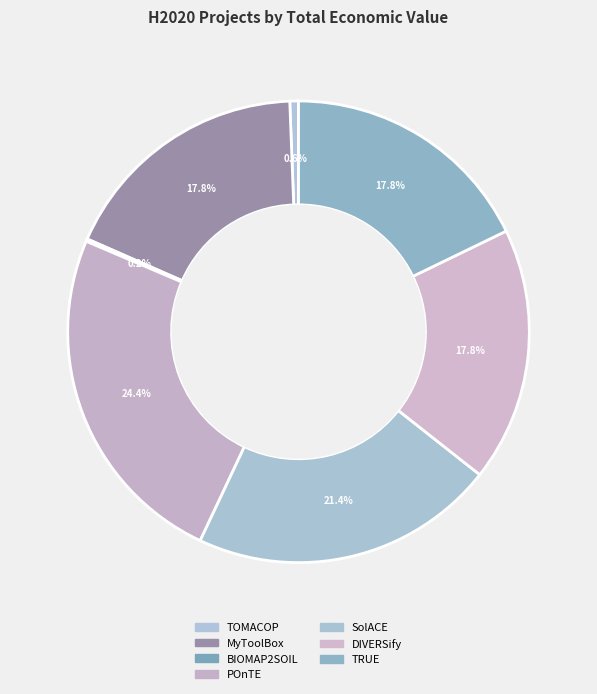

Approximately how many times larger is the value at DIVERSify compared to BIOMAP2SOIL?

100.0